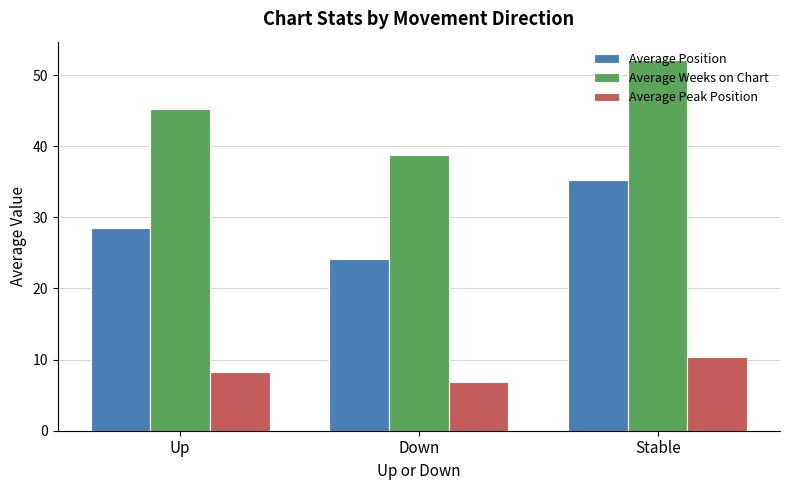

Rank the series by their maximum value, from highest to lowest.

Average Weeks on Chart, Average Position, Average Peak Position